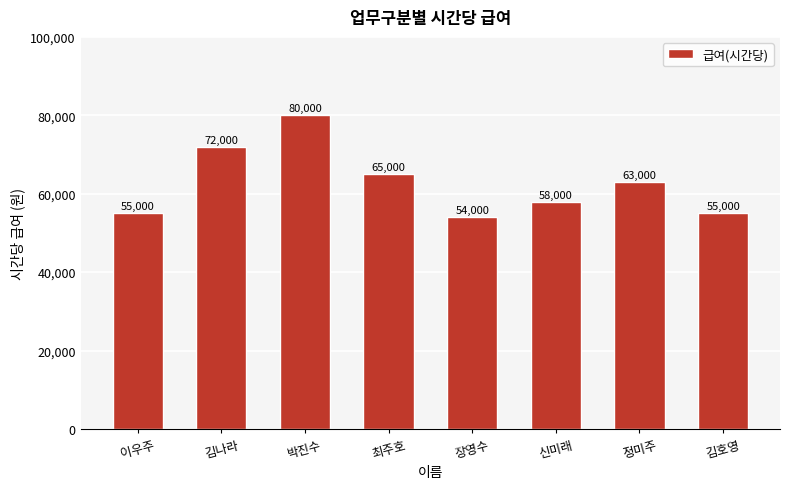

What is the approximate value at 박진수, to the nearest 50?

80000